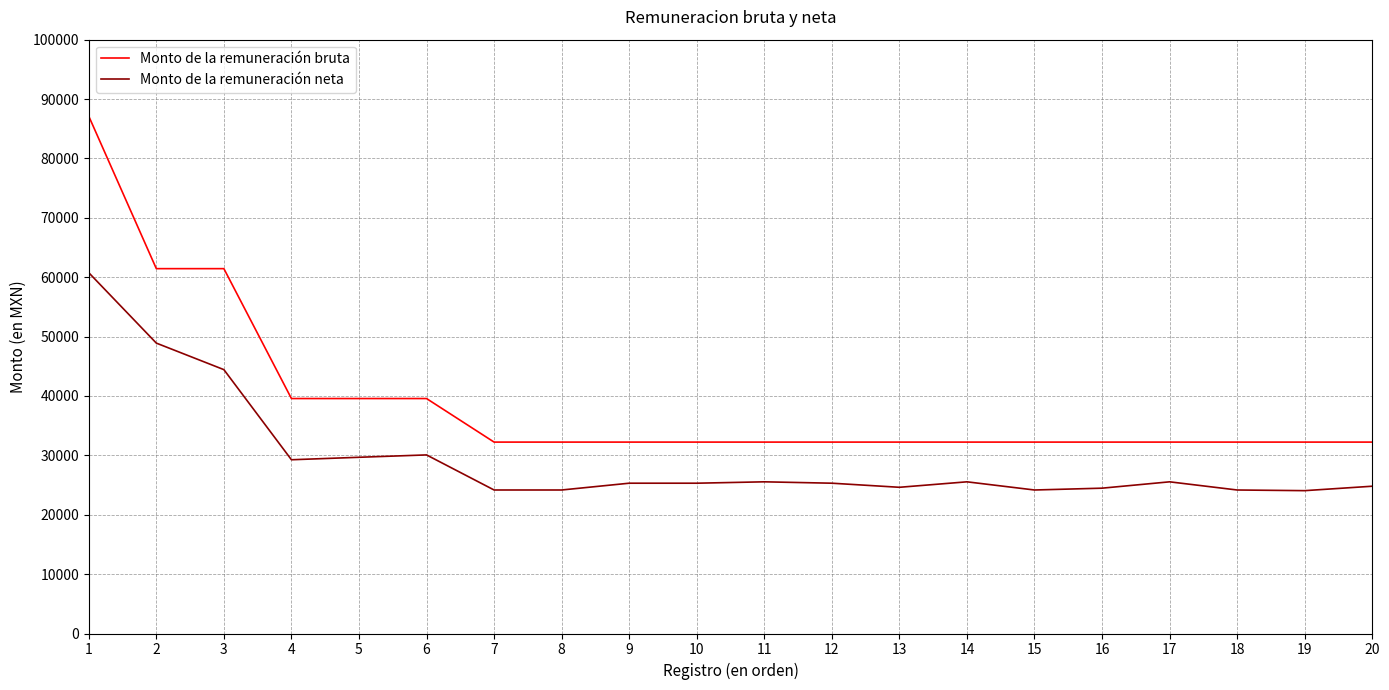

List the series in order of their overall mean, highest first.

Monto de la remuneración bruta, Monto de la remuneración neta